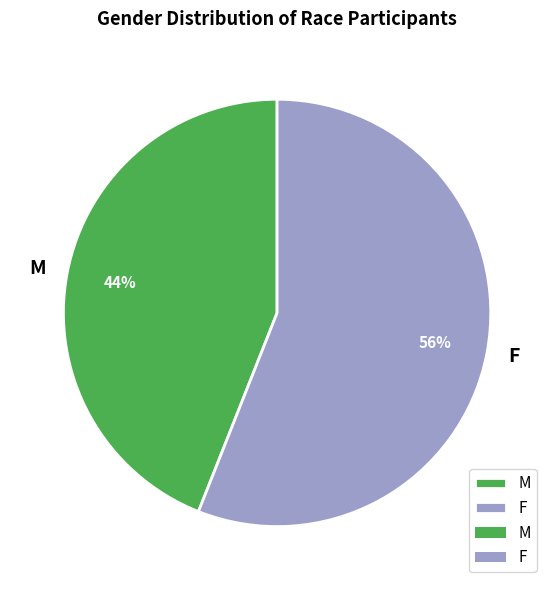

What is the smallest slice in the pie chart?

M